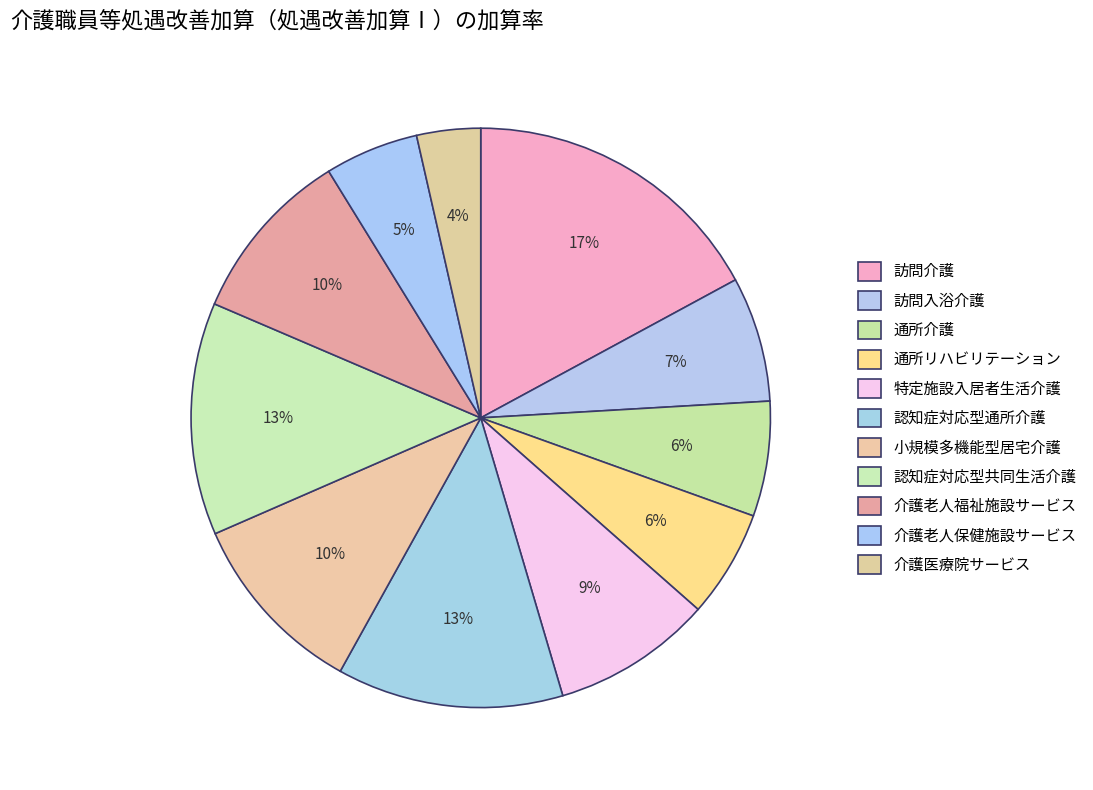

Rank the categories by value from lowest to highest.

介護医療院サービス, 介護老人保健施設サービス, 通所リハビリテーション, 通所介護, 訪問入浴介護, 特定施設入居者生活介護, 介護老人福祉施設サービス, 小規模多機能型居宅介護, 認知症対応型通所介護, 認知症対応型共同生活介護, 訪問介護